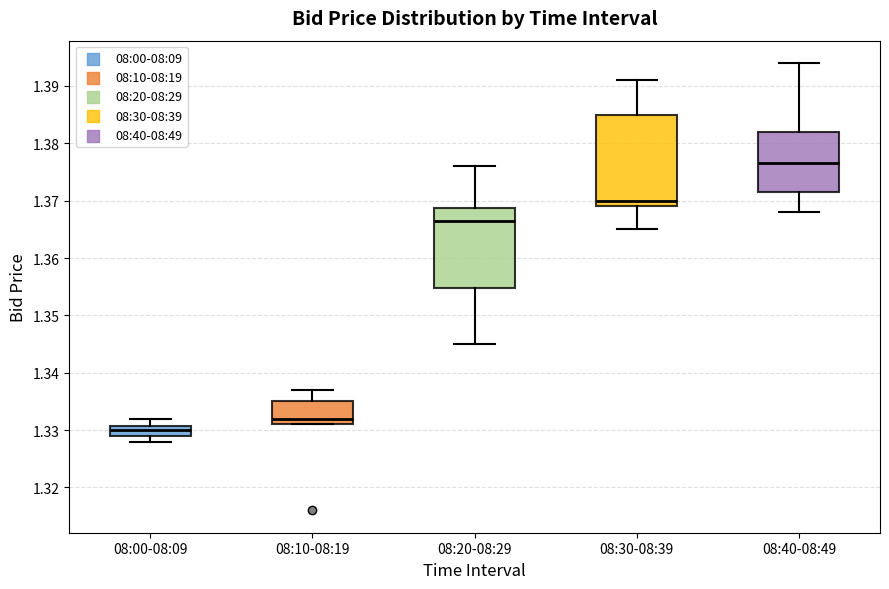

Which box's median line is the highest?

08:40-08:49